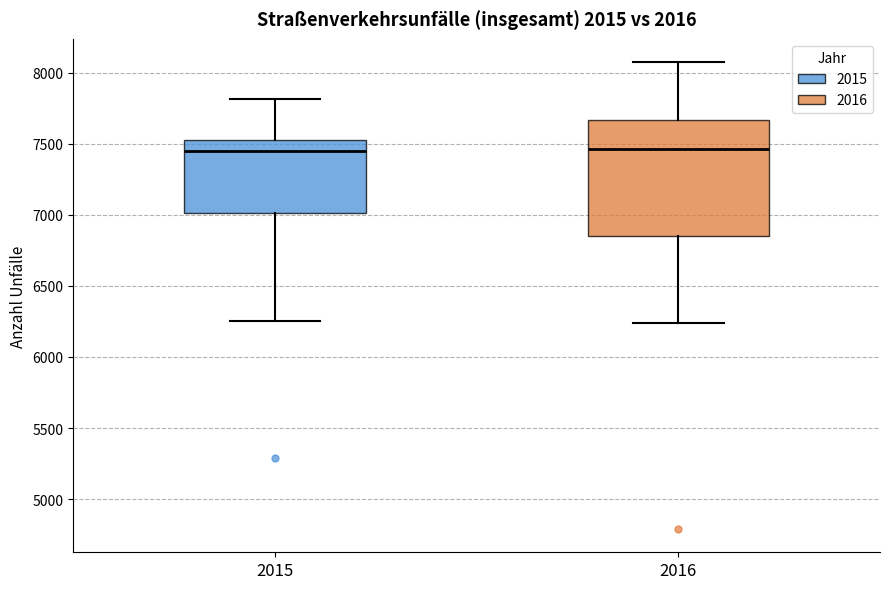

Reading left to right, read every box against the y-axis: the position of its median line, the range the box covers, and the ends of its whiskers. The values are not printed on the chart, so give them approximately, as read against the axis.

2015: median 7450, box 7000 to 7550, whiskers 6250 to 7800
2016: median 7450, box 6850 to 7650, whiskers 6250 to 8050